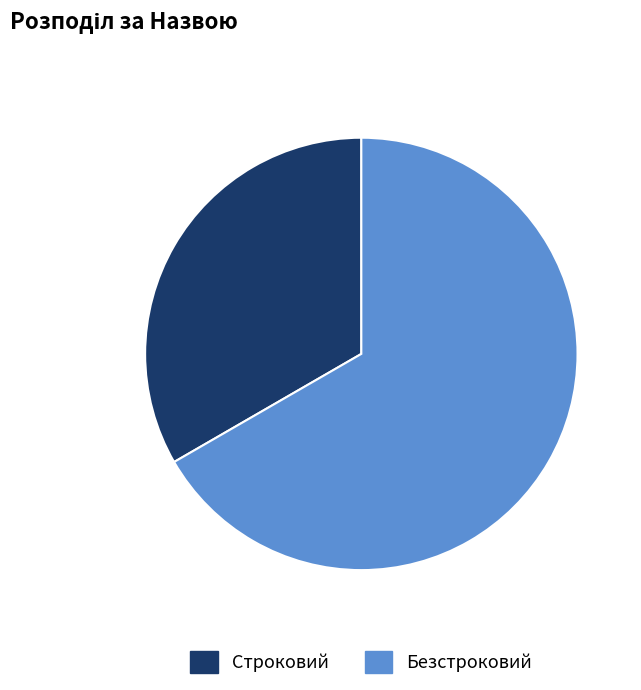

Is it true that Строковий is 48% of the pie?

False